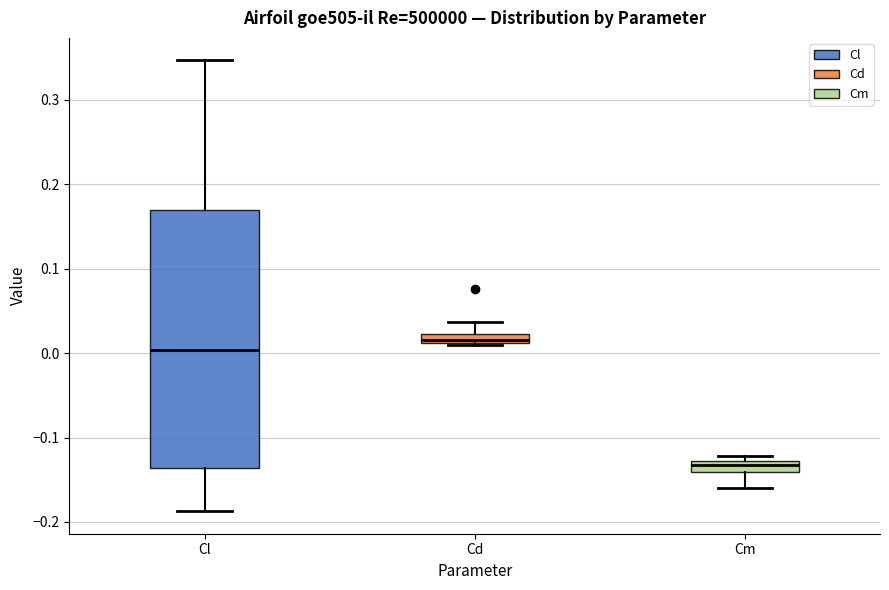

Comparing the boxes themselves (not the whiskers), which one is the tallest?

Cl